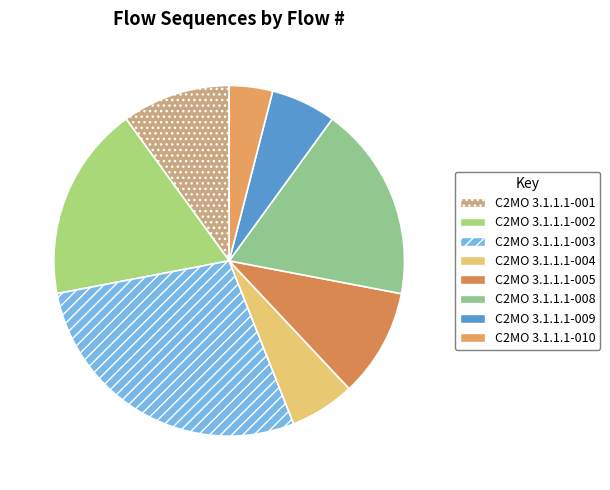

Count the number of slices in the pie.

8